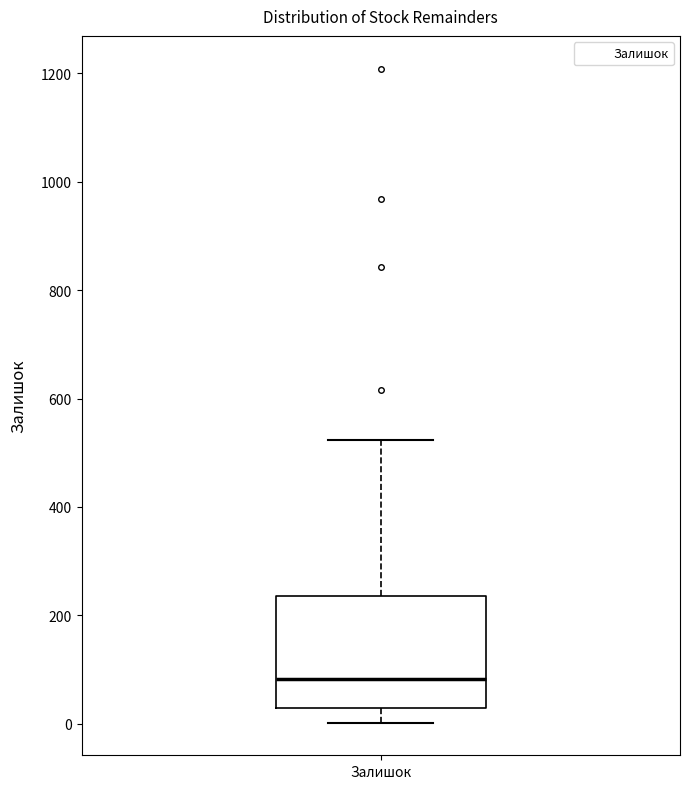

Where is the upper edge of the box for Залишок on the y-axis? The values are not printed on the chart, so give them approximately, as read against the axis.

240